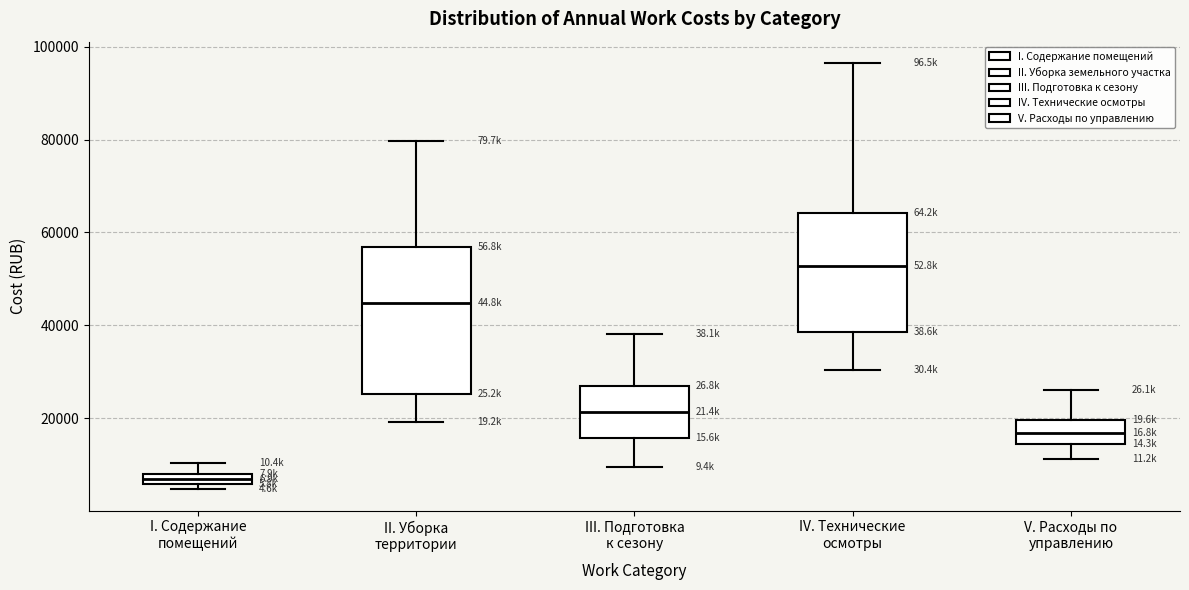

Which box has the highest median line?

IV. Технические осмотры